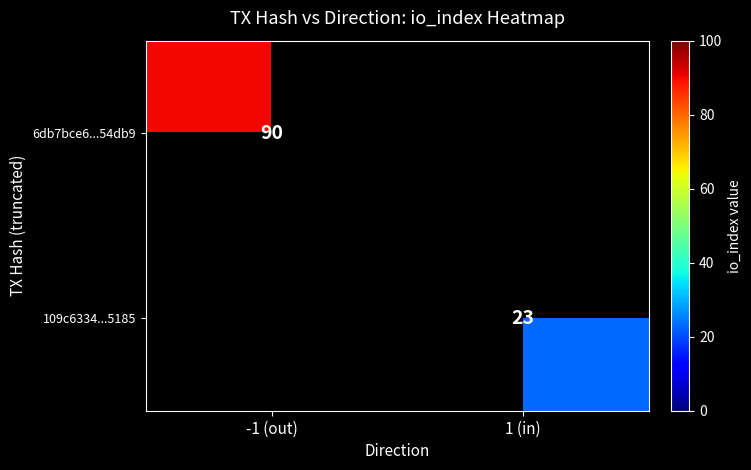

True or false: 6db7bce6...54db9 has a value of 90 at -1 (out).

True